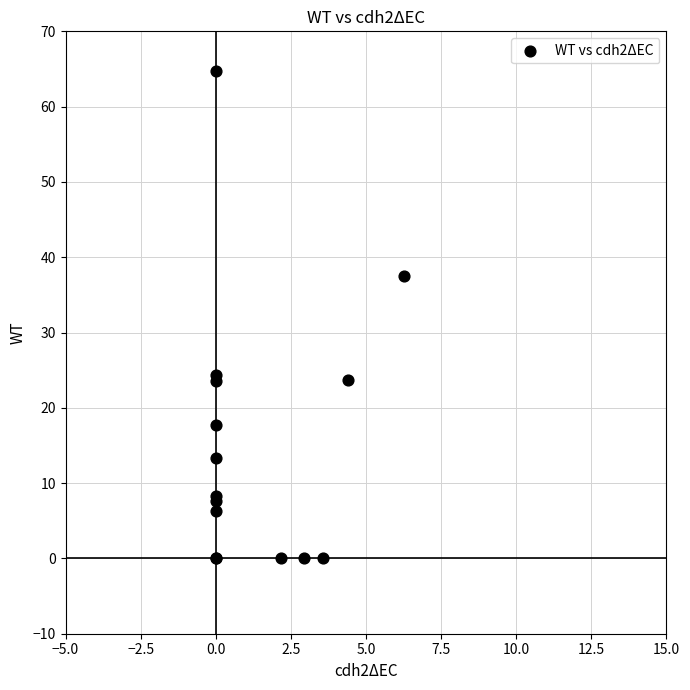

What Y value in the scatter plot is closest to 32?

37.5